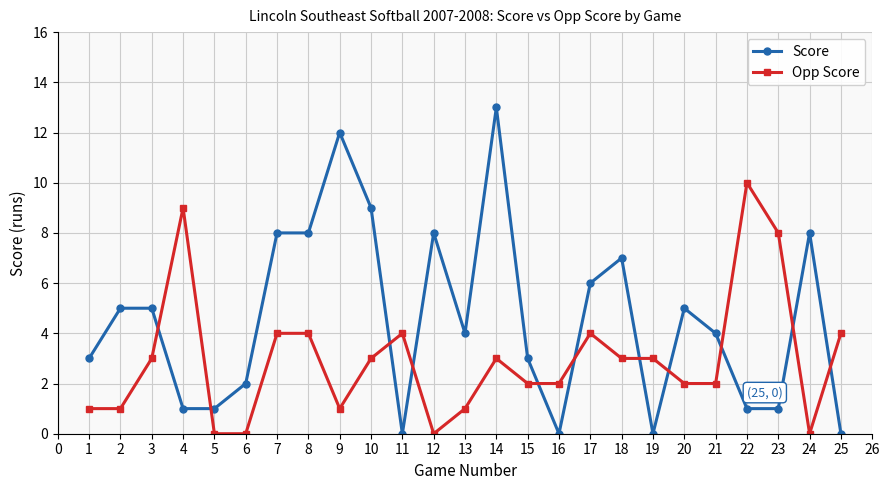

How many data points does each series have?

25